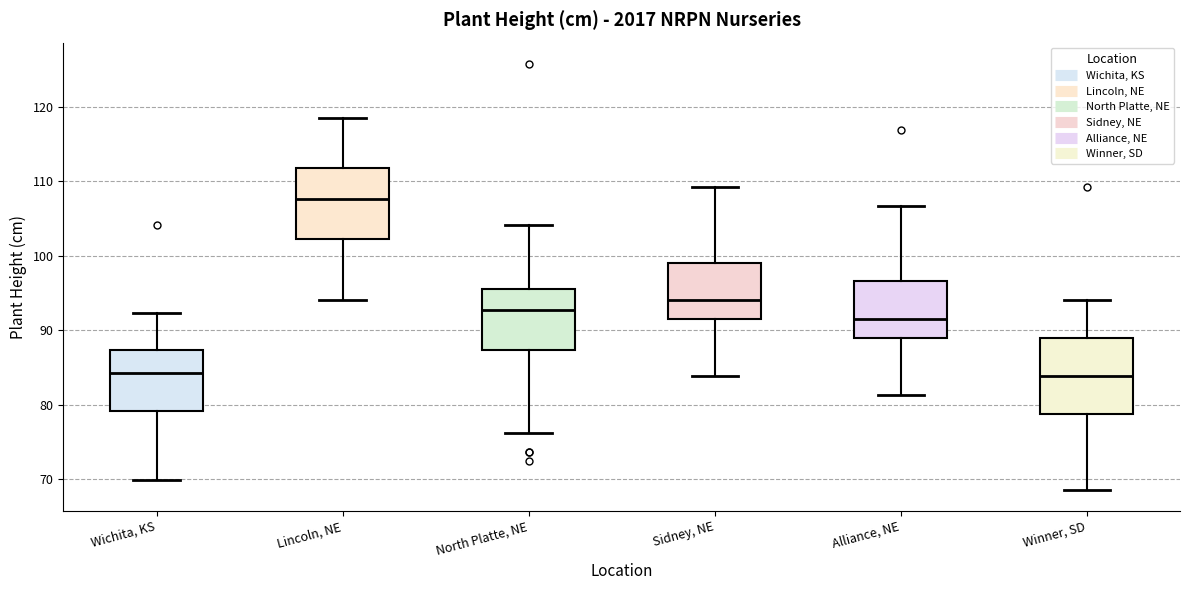

Which box has the highest median line?

Lincoln, NE